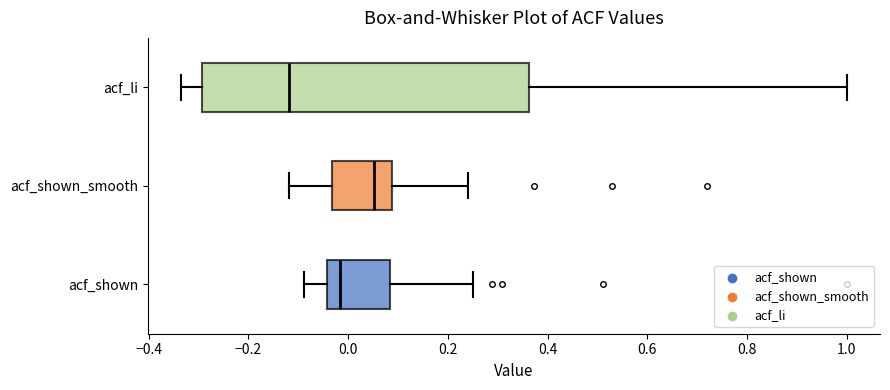

Reading bottom to top, read every box against the x-axis: the position of its median line, the range the box covers, and the ends of its whiskers. The values are not printed on the chart, so give them approximately, as read against the axis.

acf_shown: median -0.02, box -0.04 to 0.08, whiskers -0.08 to 0.26
acf_shown_smooth: median 0.06, box -0.04 to 0.08, whiskers -0.12 to 0.24
acf_li: median -0.12, box -0.30 to 0.36, whiskers -0.34 to 1.00